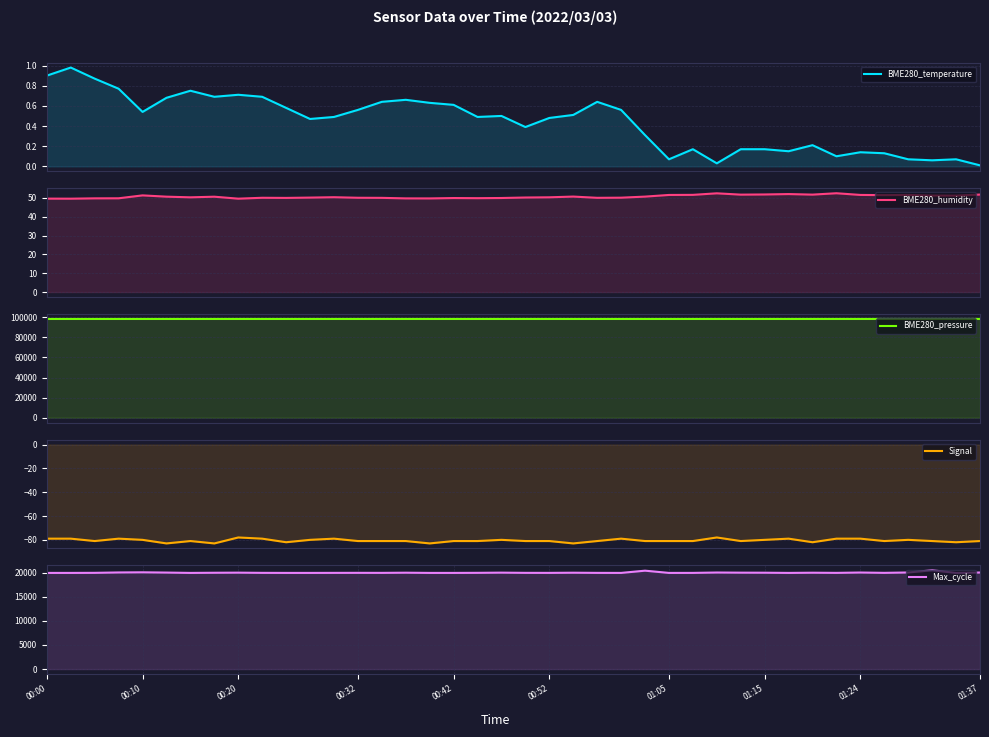

True or false: Signal and BME280_humidity cross at least once.

False